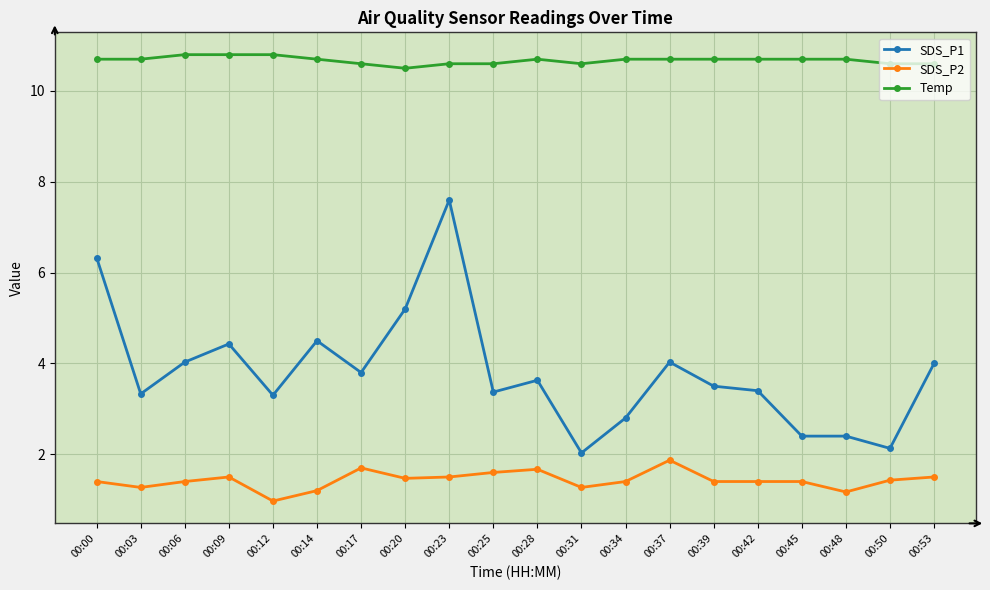

What is the difference between the second highest and second lowest values in the Temp series?

0.2